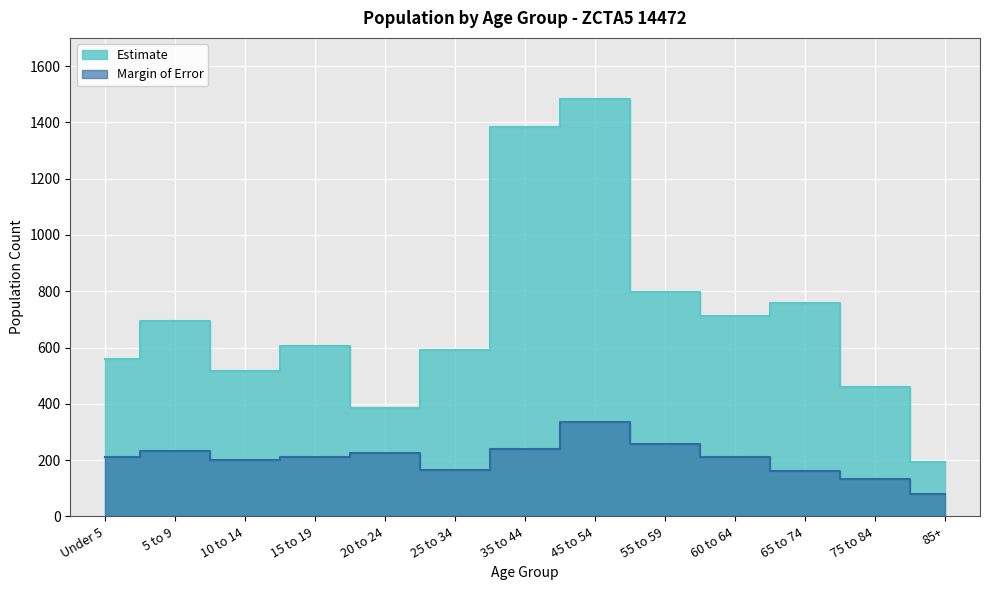

Between 5 to 9 and 75 to 84, which series saw the biggest shift?

Estimate